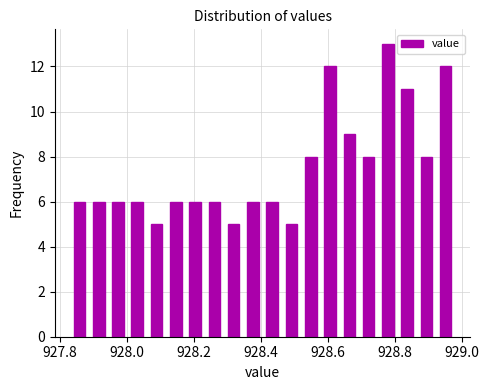

Read against the x-axis, roughly where is the centre of the tallest bar?

928.78